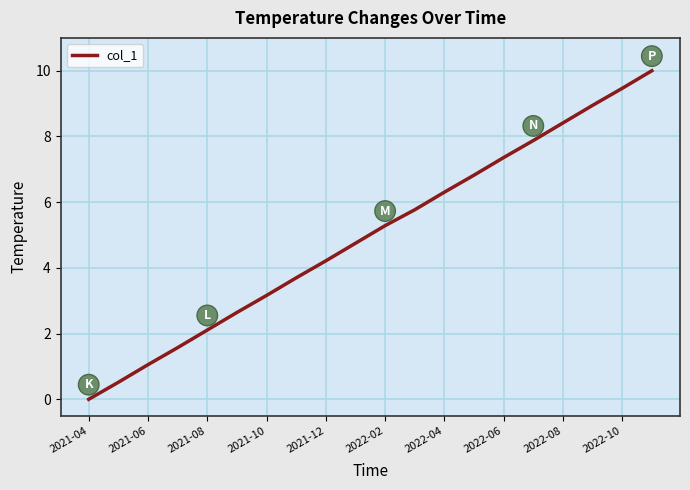

What is the maximum value shown in the chart?

10.0